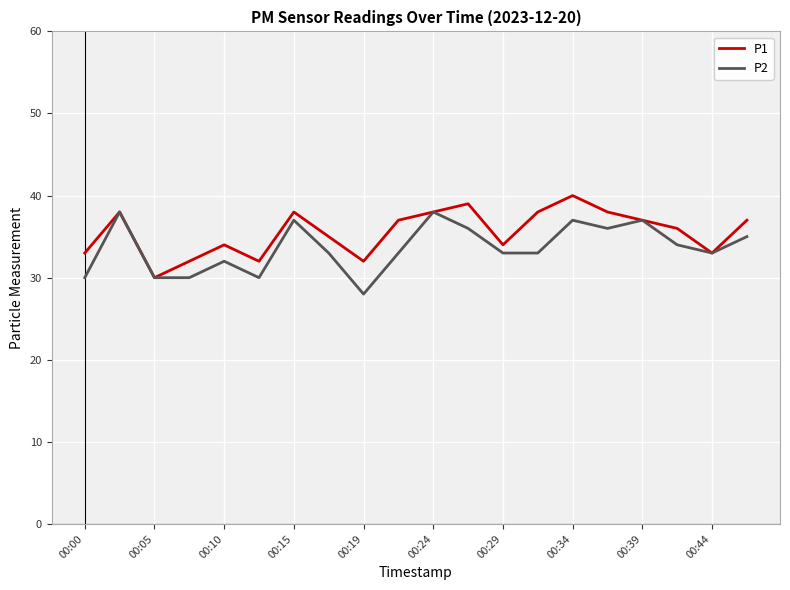

What are all the series names shown in the legend?

P1, P2